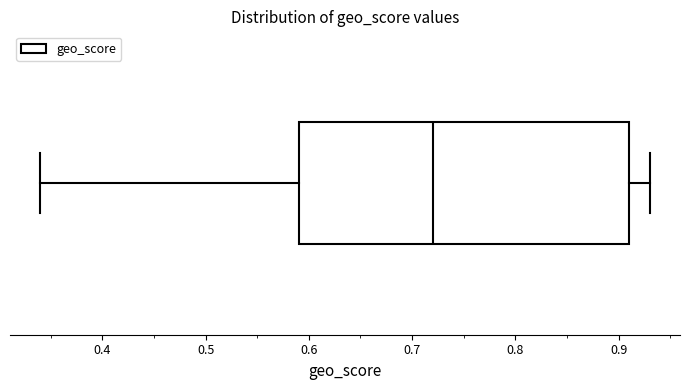

Read this box plot against the x-axis: the position of the median line, the range covered by the box, and the ends of both whiskers. The values are not printed on the chart, so give them approximately, as read against the axis.

median 0.72, box 0.59 to 0.91, whiskers 0.34 to 0.93